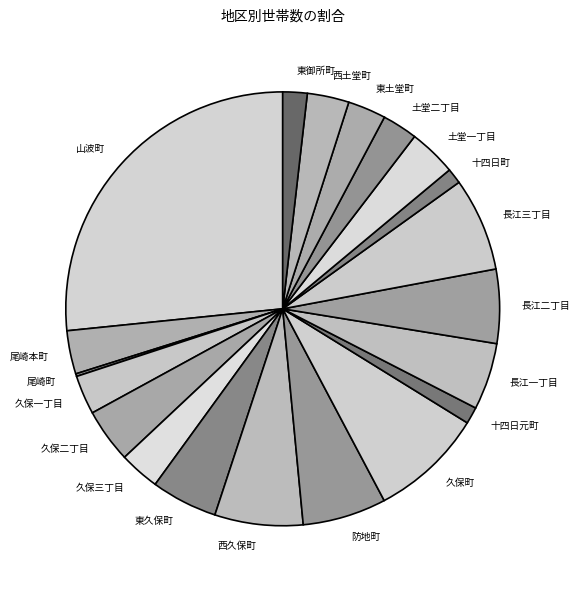

Is the sum of 長江一丁目 and 東御所町 greater than half?

No